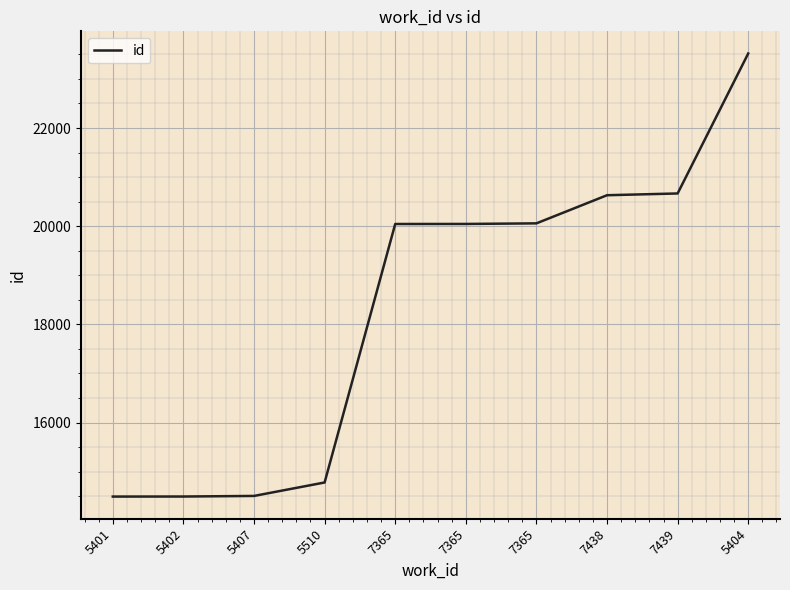

How many lines are shown in the chart?

1